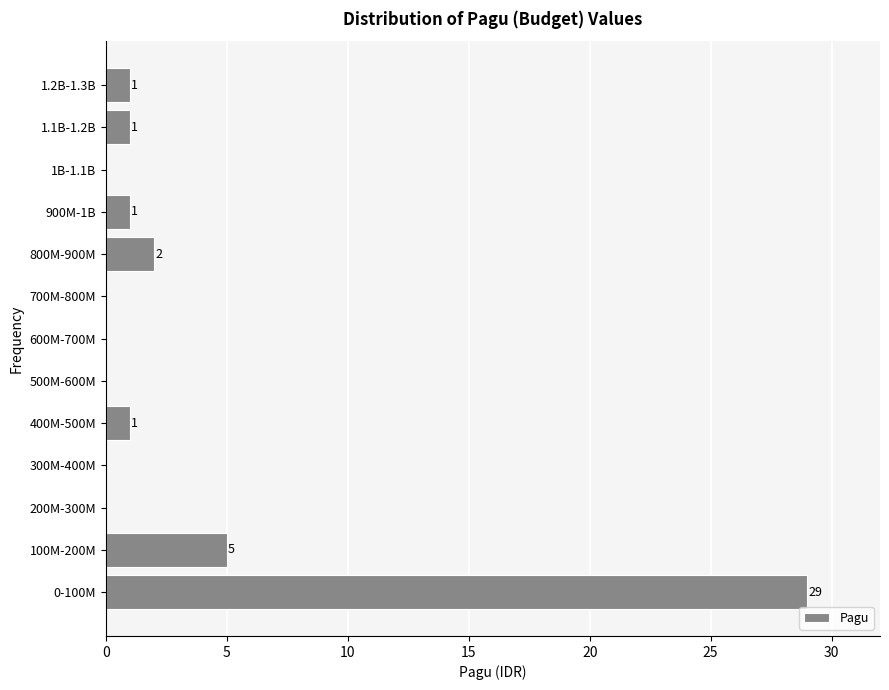

Reading top to bottom, extract all data points from this chart.

1.2B-1.3B=1	1.1B-1.2B=1	1B-1.1B=0	900M-1B=1	800M-900M=2	700M-800M=0	600M-700M=0	500M-600M=0	400M-500M=1	300M-400M=0	200M-300M=0	100M-200M=5	0-100M=29